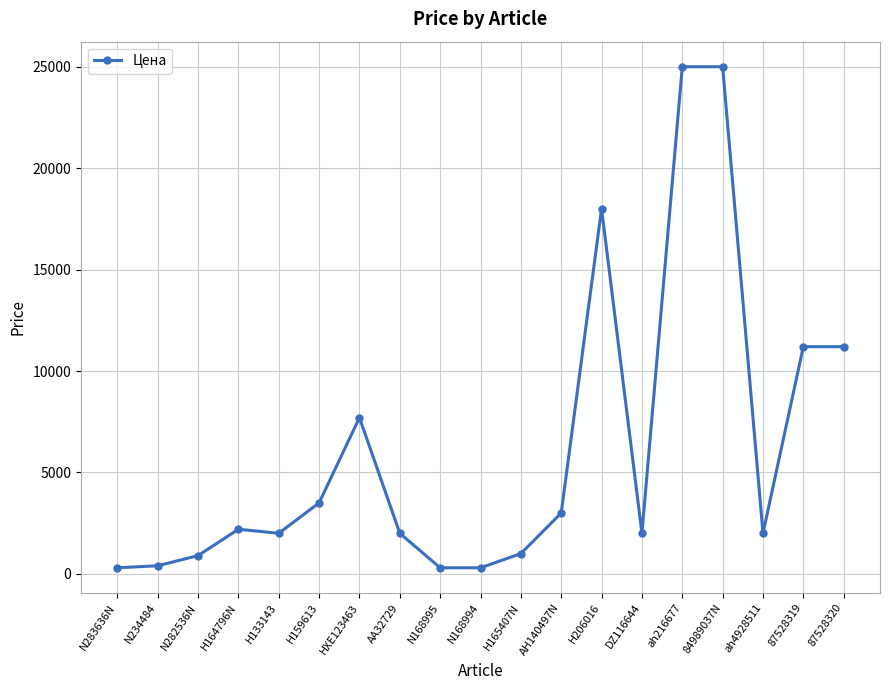

The chart shows a value of 2000 at DZ116644. True or false?

True